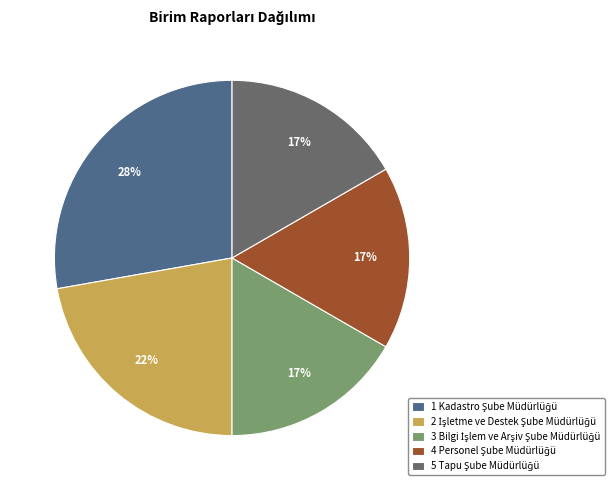

To the nearest percent, what is the average slice percentage?

20%